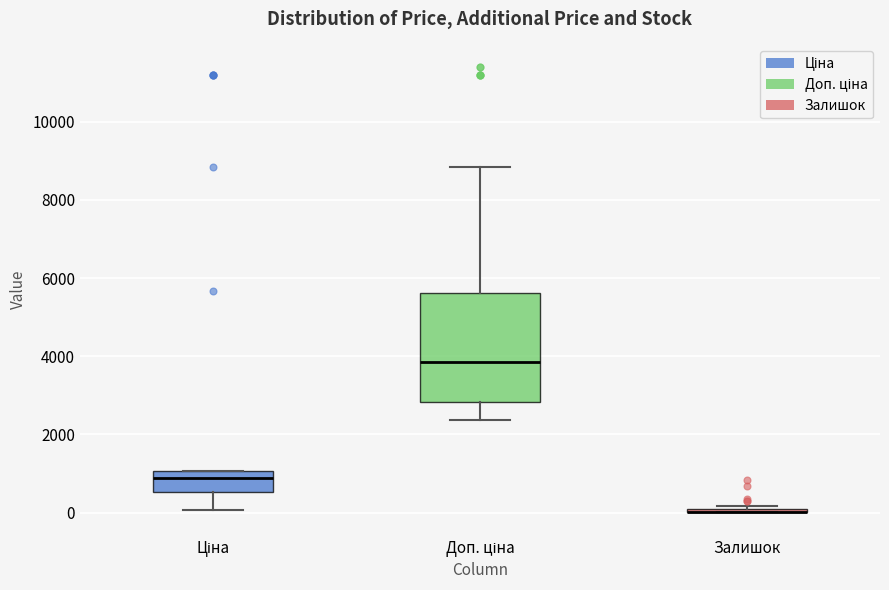

Reading left to right, transcribe this box plot: for each box, give where its median line is, the range the box spans, and where its two whiskers end, as read against the y-axis. The values are not printed on the chart, so give them approximately, as read against the axis.

Ціна: median 800, box 600 to 1000, whiskers 0 to 1000
Доп. ціна: median 3800, box 2800 to 5600, whiskers 2400 to 8800
Залишок: box collapsed to a line at 0, whiskers 0 to 200